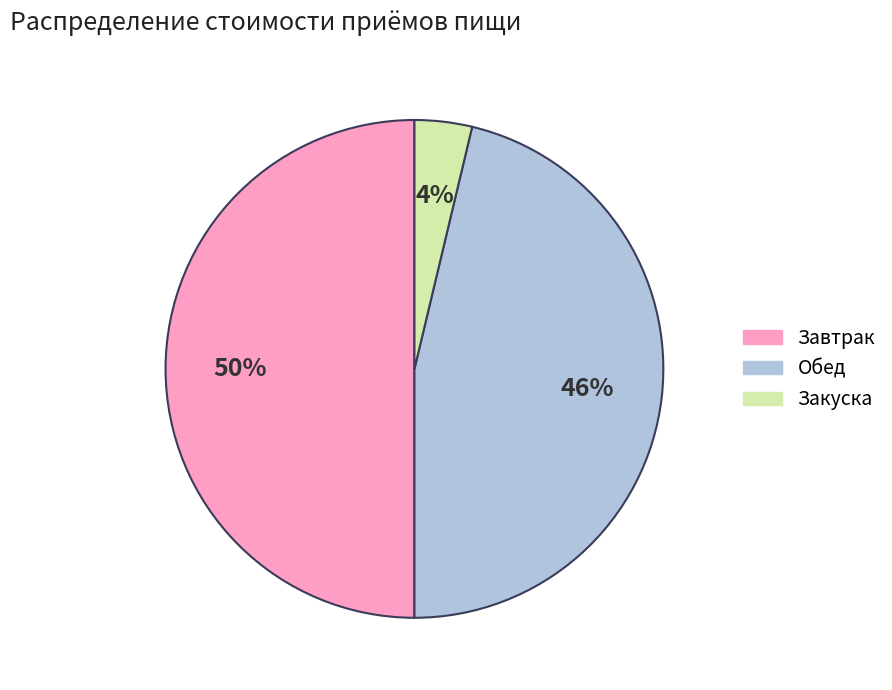

To the nearest percent, what is the difference between the largest and smallest slice percentages?

46%